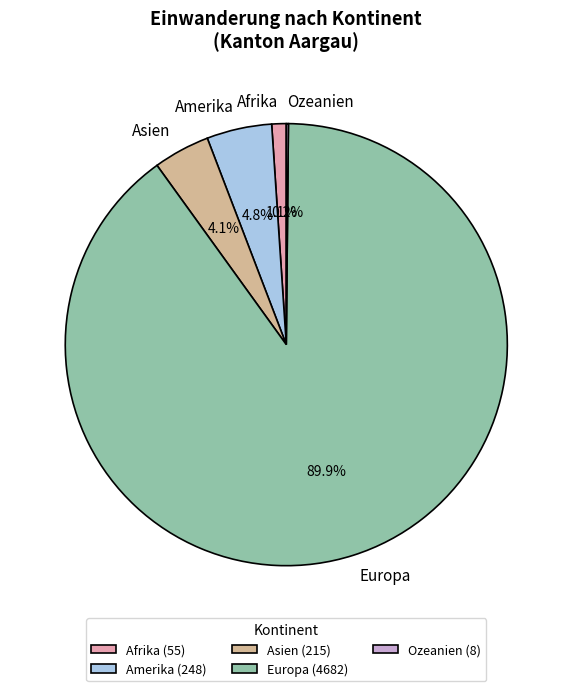

To the nearest percent, what portion does Asien represent?

4%